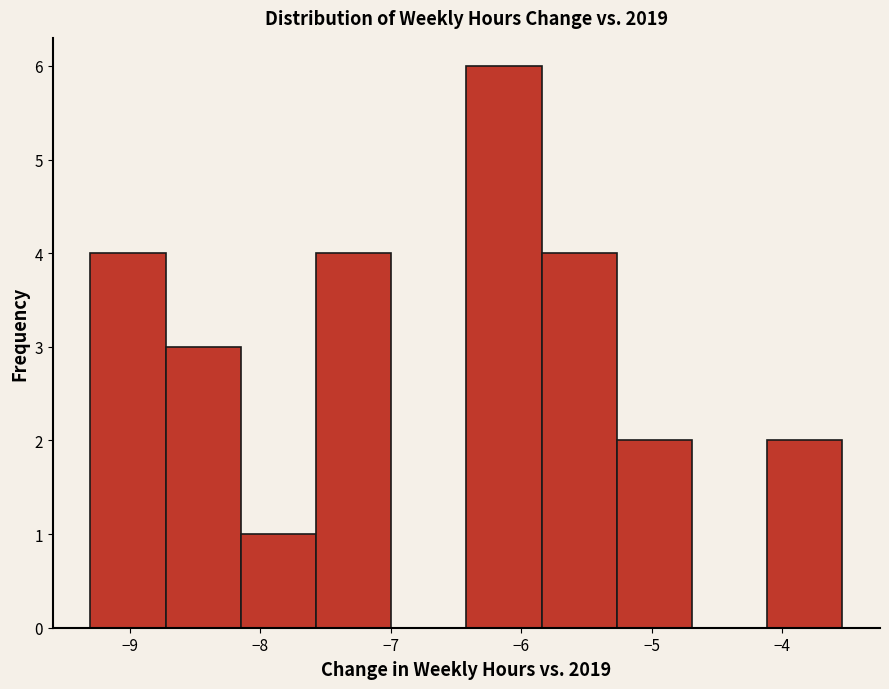

Reading left to right, list every bar in this chart as the range it spans on the x-axis followed by its height. Neither the bar edges nor the heights are printed on the chart, so give them approximately, as read against the axes.

-9.3 to -8.7: 4
-8.7 to -8.1: 3
-8.1 to -7.6: 1
-7.6 to -7.0: 4
-7.0 to -6.4: 0
-6.4 to -5.8: 6
-5.8 to -5.3: 4
-5.3 to -4.7: 2
-4.7 to -4.1: 0
-4.1 to -3.5: 2